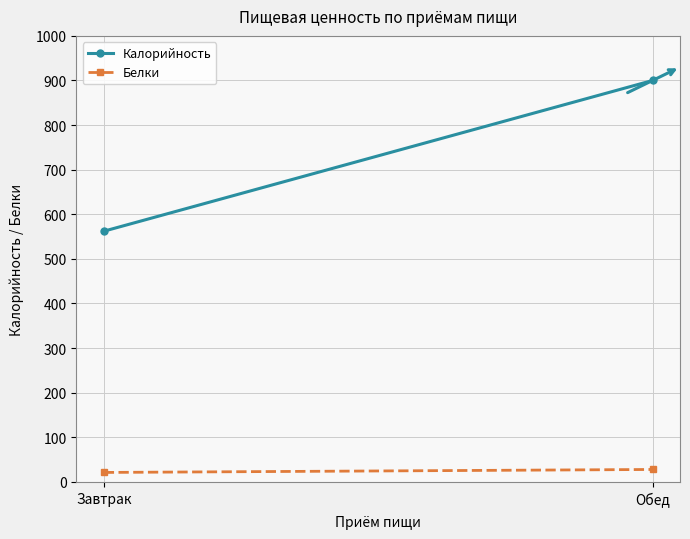

Rank the categories by Калорийность value from lowest to highest.

Завтрак, Обед